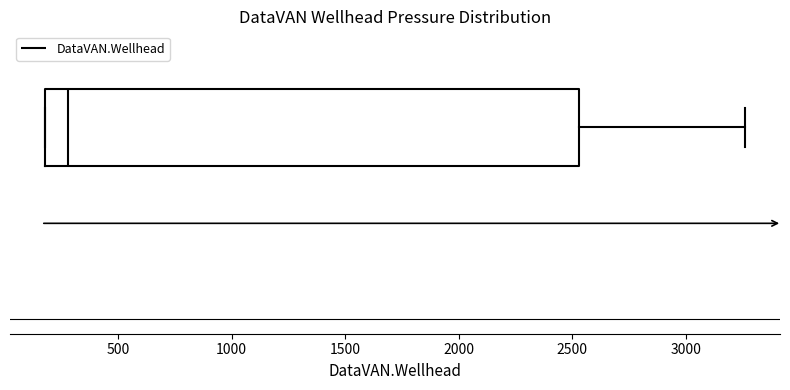

Where is the left edge of the box on the x-axis? The values are not printed on the chart, so give them approximately, as read against the axis.

200